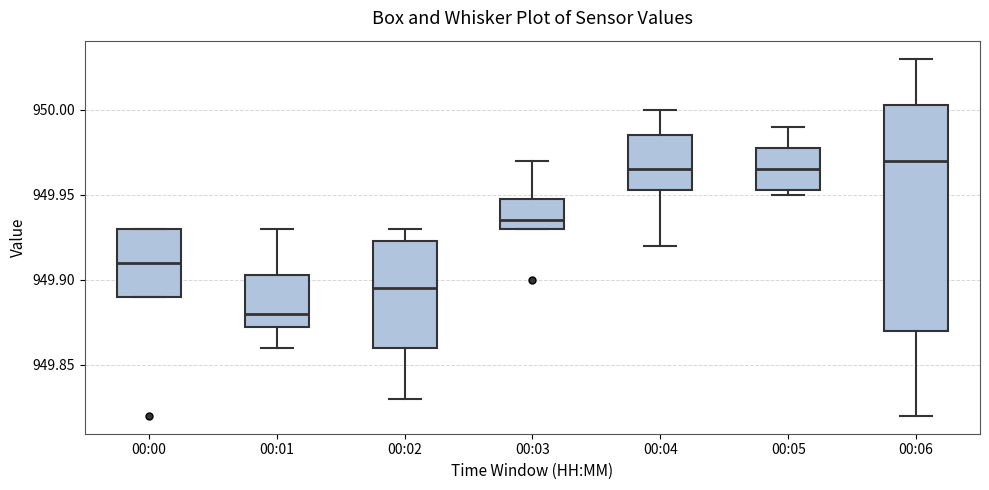

Where does the upper whisker of the box for 00:05 end on the y-axis? The values are not printed on the chart, so give them approximately, as read against the axis.

949.990